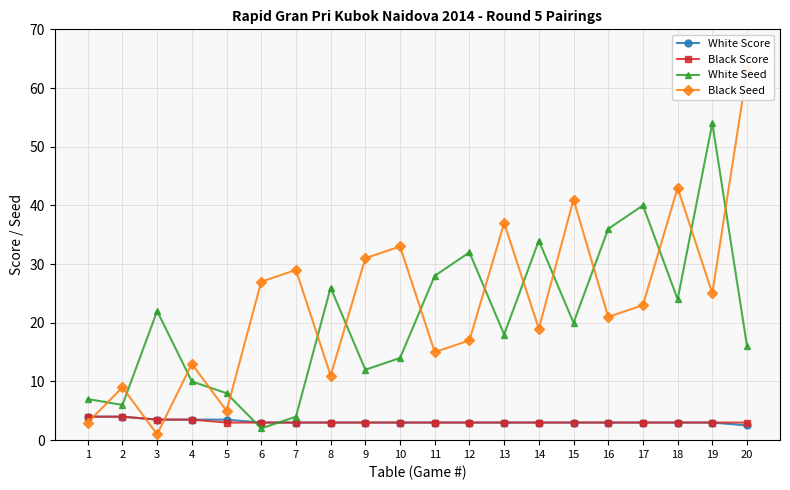

Where is White Score nearest to the value 3?

6